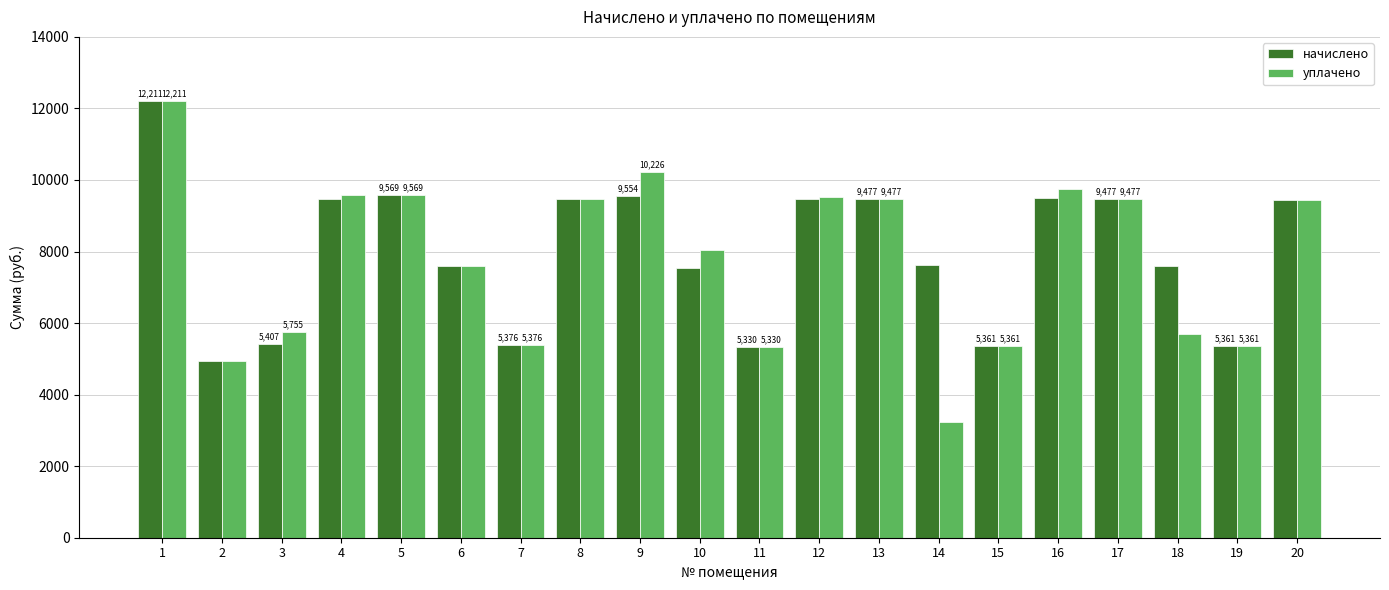

At which category is the sum across all series the highest?

1